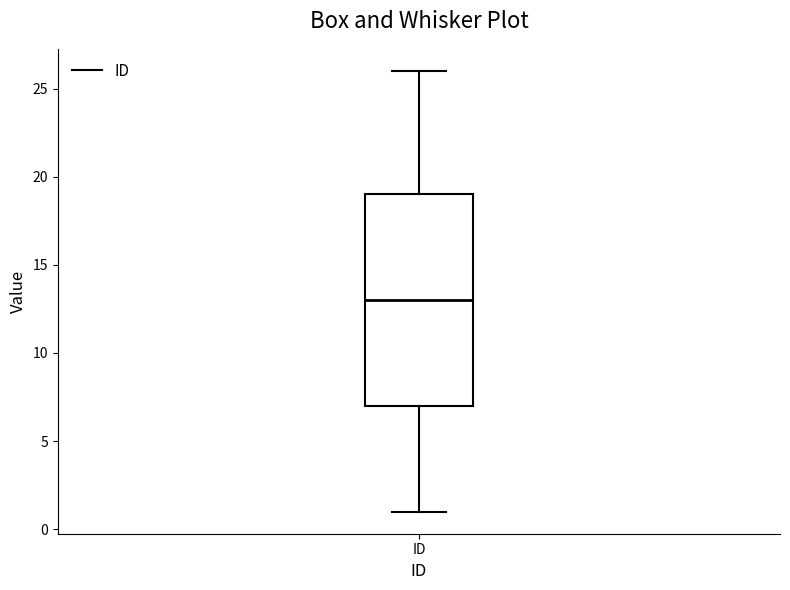

Transcribe this box plot: give where the median line is, the range the box spans, and where the two whiskers end, as read against the y-axis. The values are not printed on the chart, so give them approximately, as read against the axis.

median 13, box 7 to 19, whiskers 1 to 26